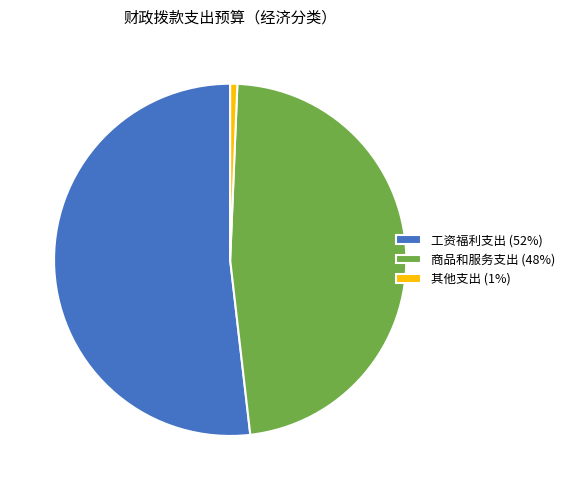

Count the number of slices in the pie.

3